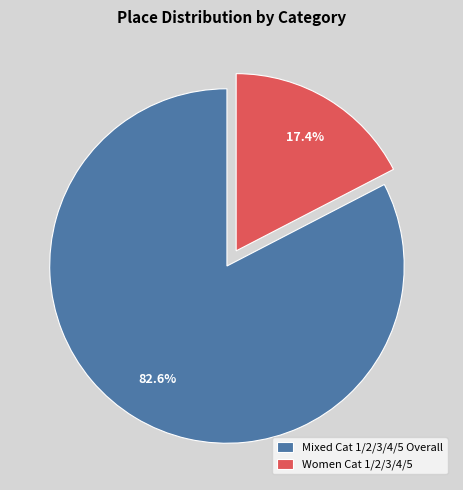

What is the largest slice in the pie chart?

Mixed Cat 1/2/3/4/5 Overall